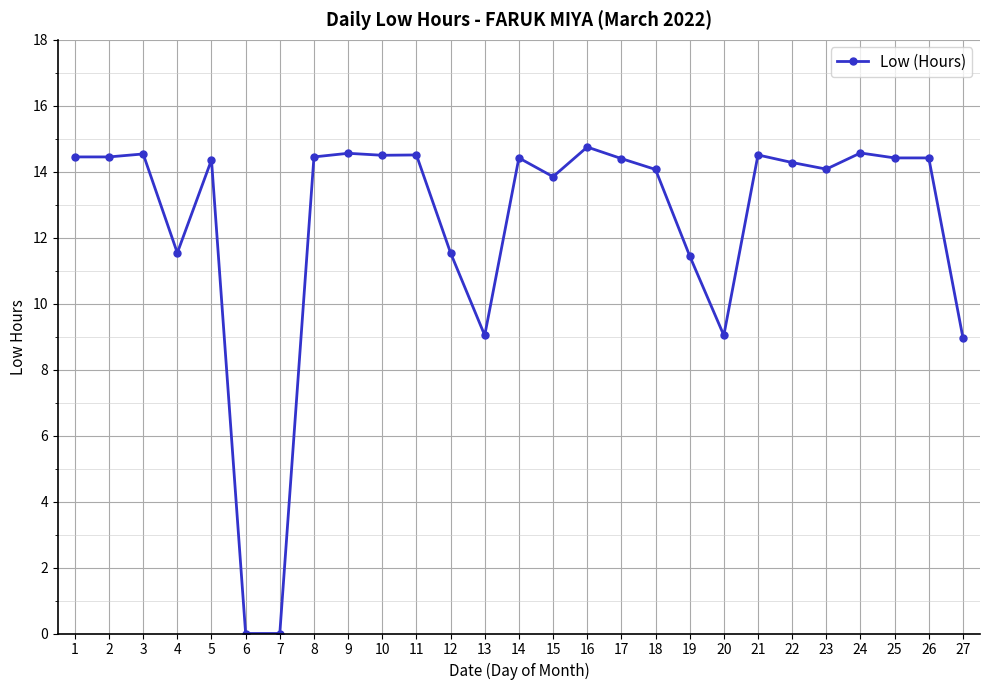

What is the value of the 12th point from the left?

11.5